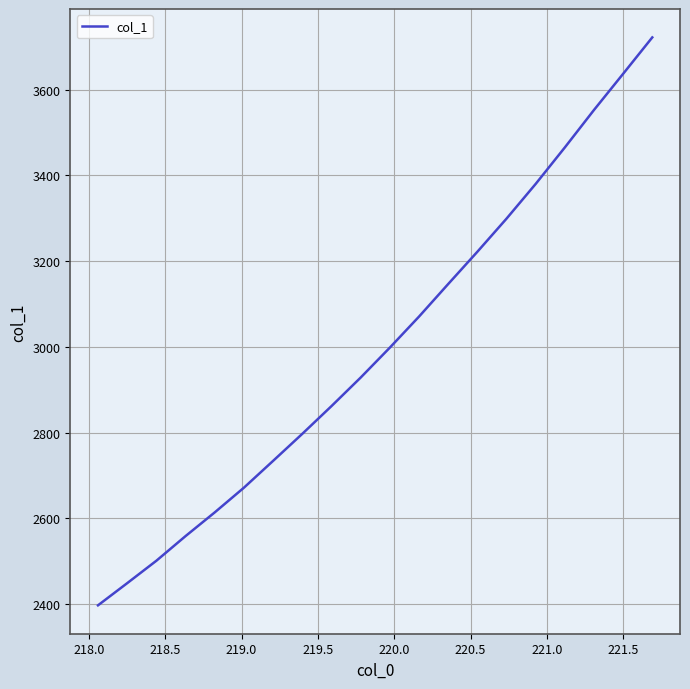

What is the difference between the maximum and minimum values?

1325.1